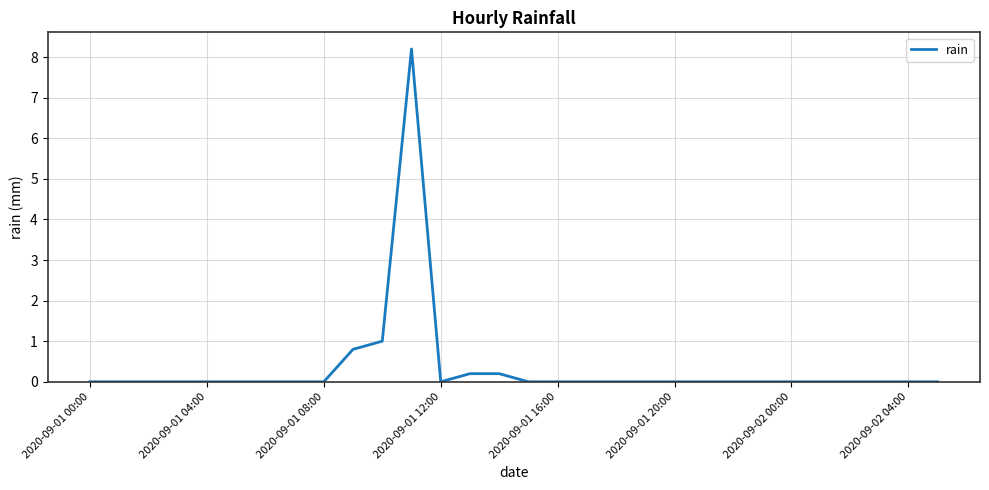

Reading left to right, extract all data points from this chart.

0.0	0.0	0.0	0.0	0.0	0.0	0.0	0.0	0.0	0.8	1.0	8.2	0.0	0.2	0.2	0.0	0.0	0.0	0.0	0.0	0.0	0.0	0.0	0.0	0.0	0.0	0.0	0.0	0.0	0.0